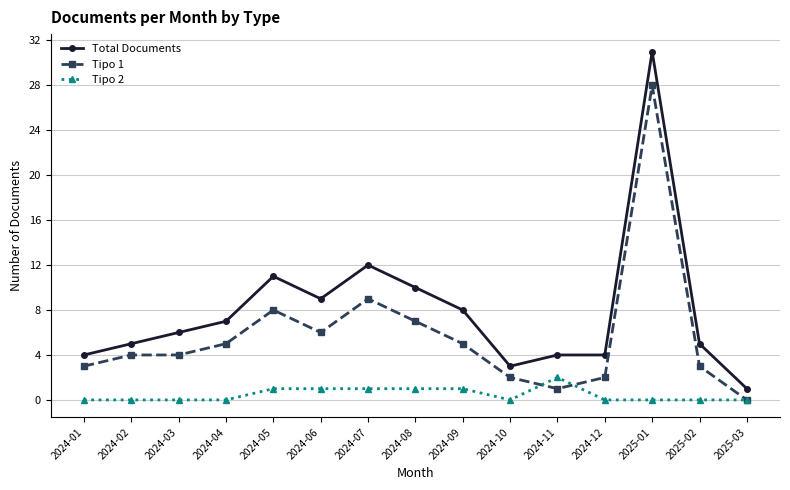

What is the average value of the Total Documents series?

8